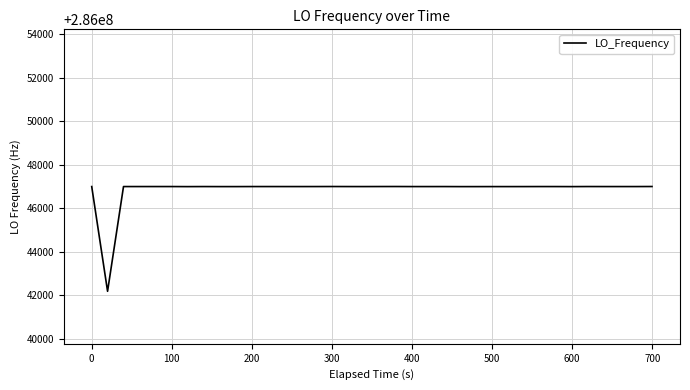

What is the difference between the maximum and minimum values?

4815.7